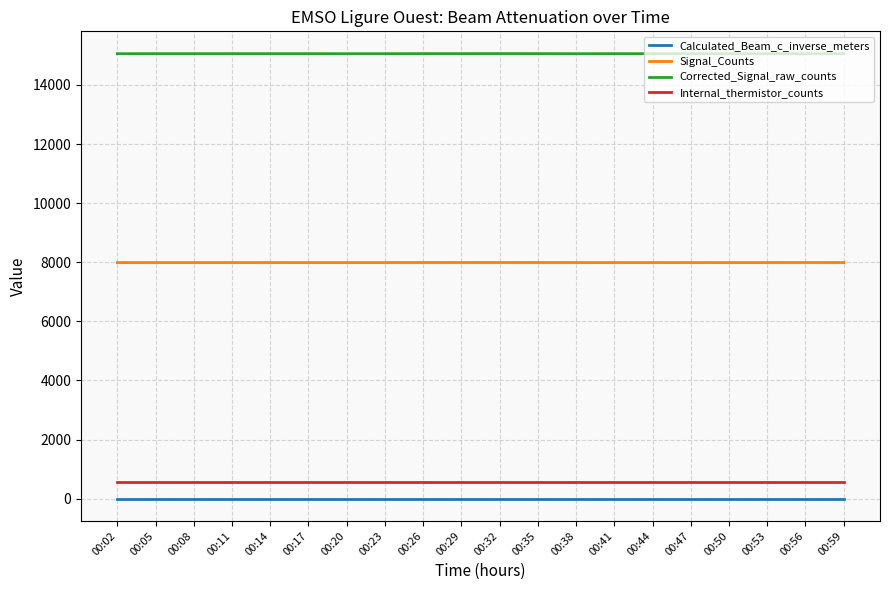

The value of Internal_thermistor_counts at 00:26 is 551.0. True or false?

True